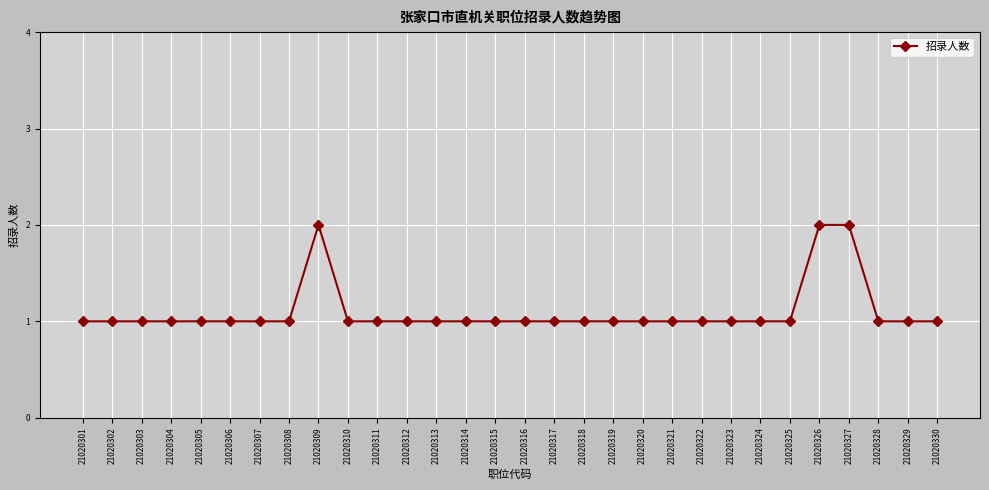

What is the difference between the values at 21020325 and 21020309?

1